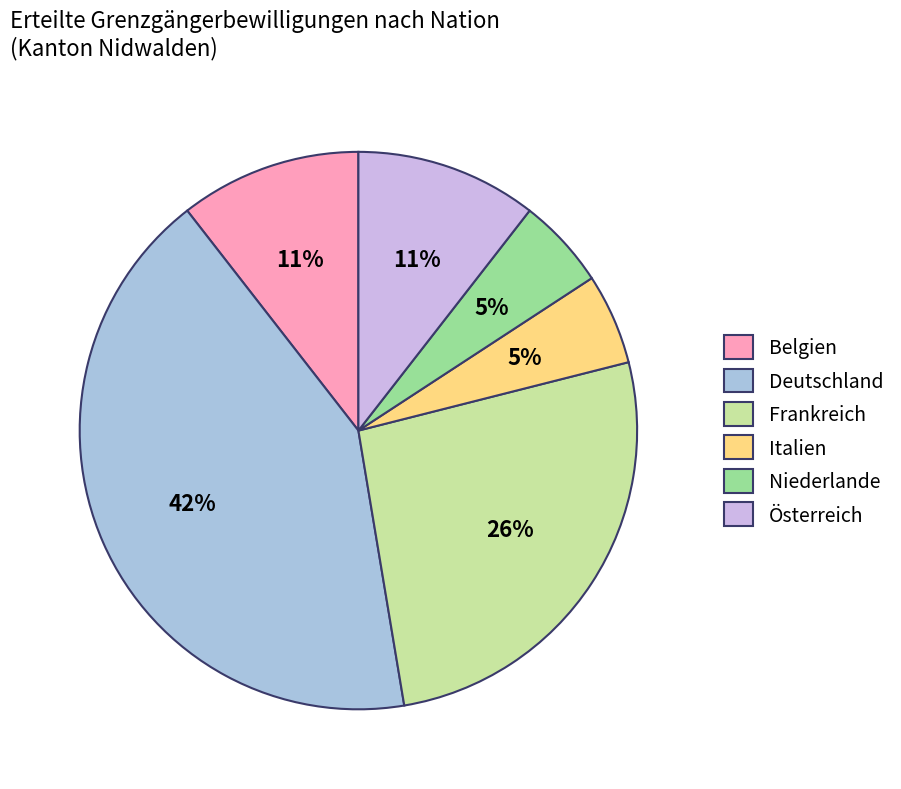

Does any single category account for the majority?

No